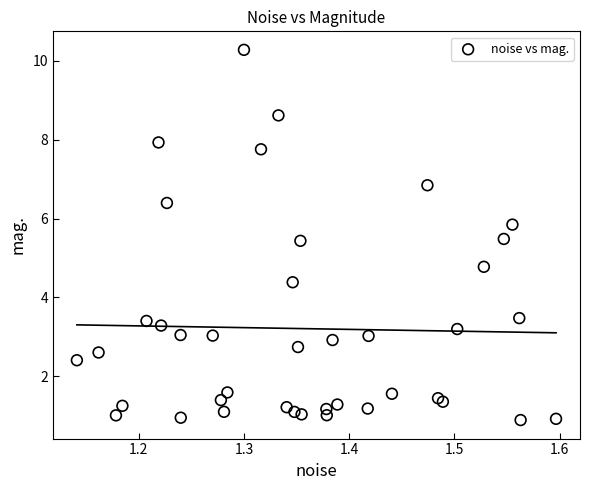

What Y value in the scatter plot is closest to 5?

4.8